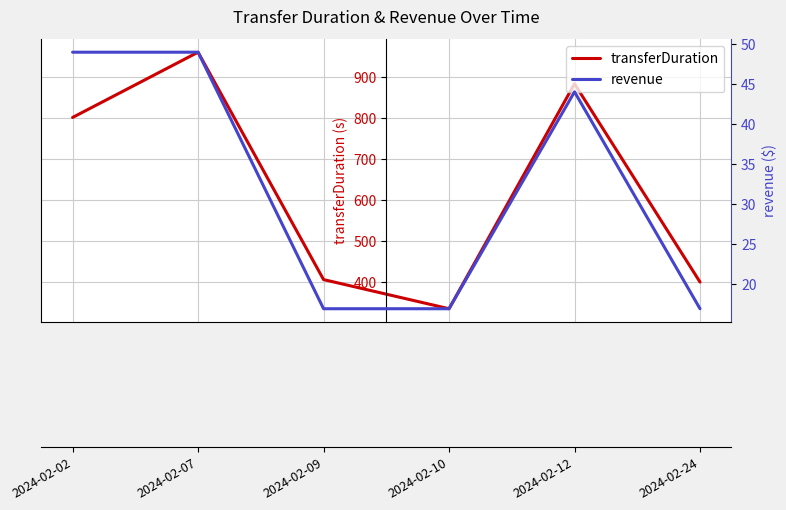

Between 2024-02-09 and 2024-02-12, which series saw the biggest shift?

transferDuration